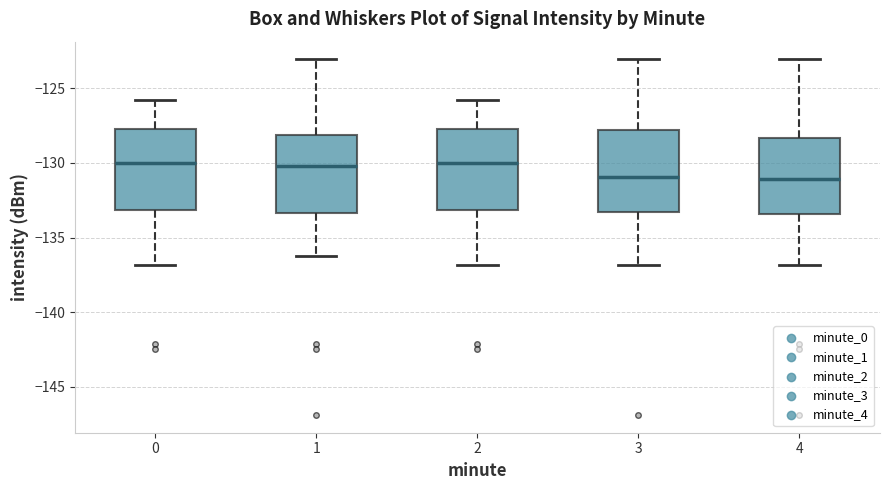

Reading left to right, read every box against the y-axis: the position of its median line, the range the box covers, and the ends of its whiskers. The values are not printed on the chart, so give them approximately, as read against the axis.

0: median -130.0, box -133.0 to -127.5, whiskers -137.0 to -126.0
1: median -130.0, box -133.5 to -128.0, whiskers -136.5 to -123.0
2: median -130.0, box -133.0 to -127.5, whiskers -137.0 to -126.0
3: median -131.0, box -133.5 to -128.0, whiskers -137.0 to -123.0
4: median -131.0, box -133.5 to -128.5, whiskers -137.0 to -123.0